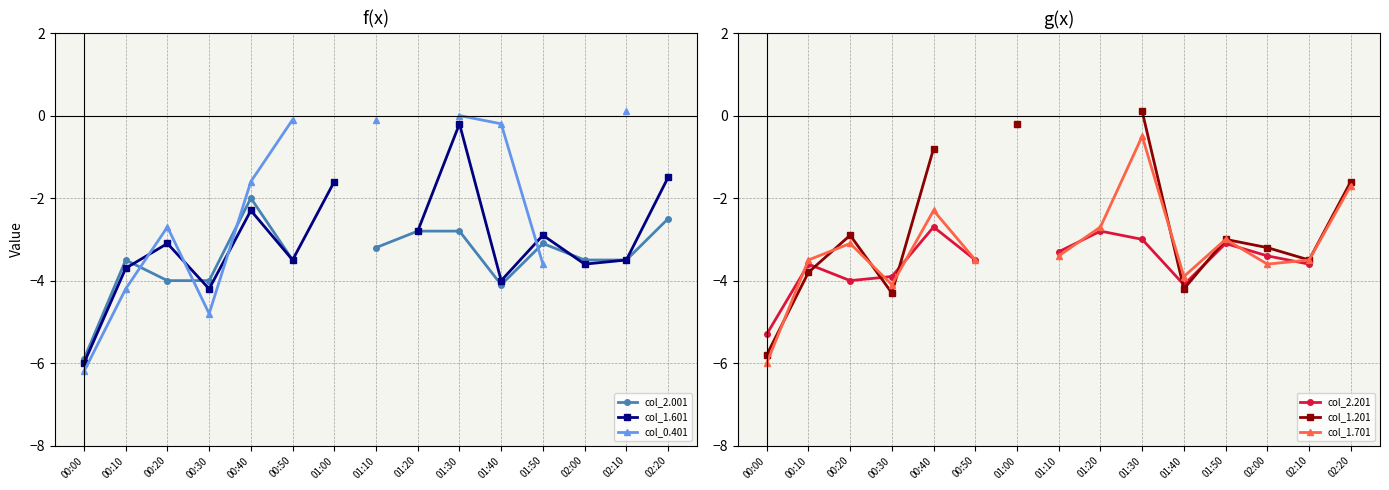

How many positive values does the col_0.401 series have?

1